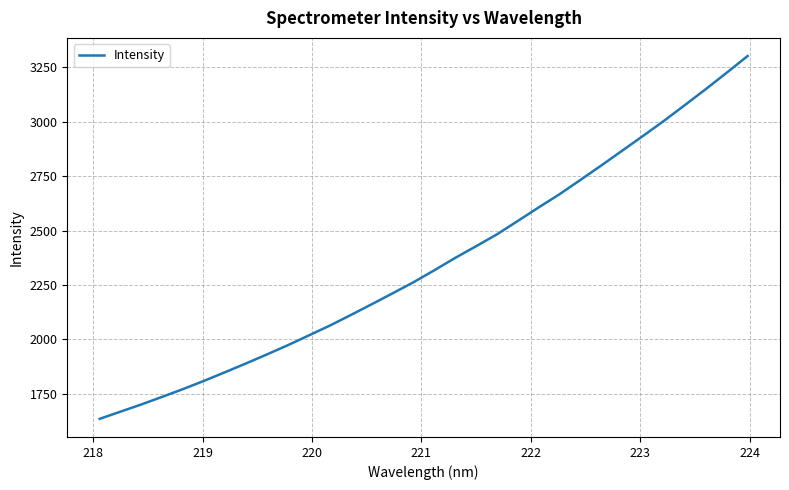

What is the greatest value displayed?

3302.3